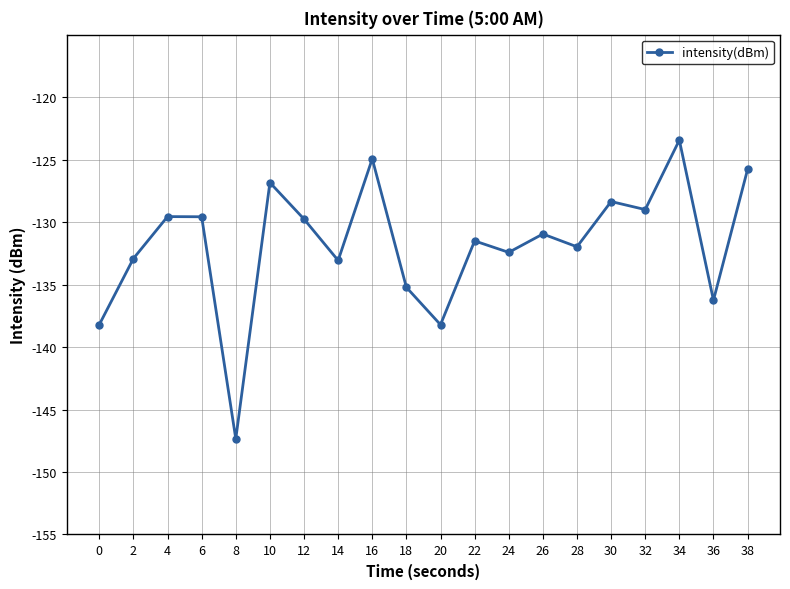

Which label corresponds to the smallest value in the chart?

8